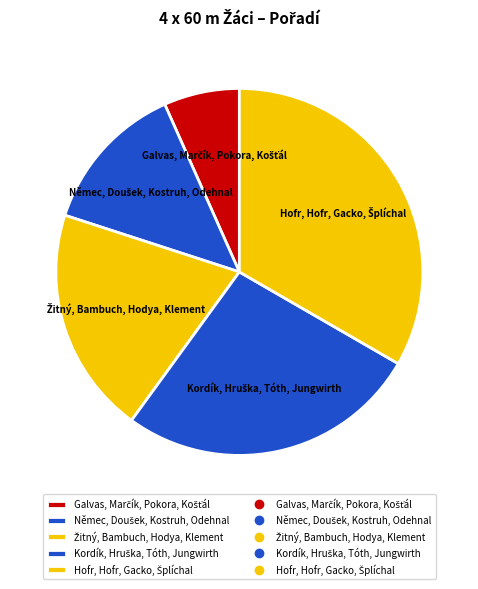

Is there a majority slice in this chart?

No